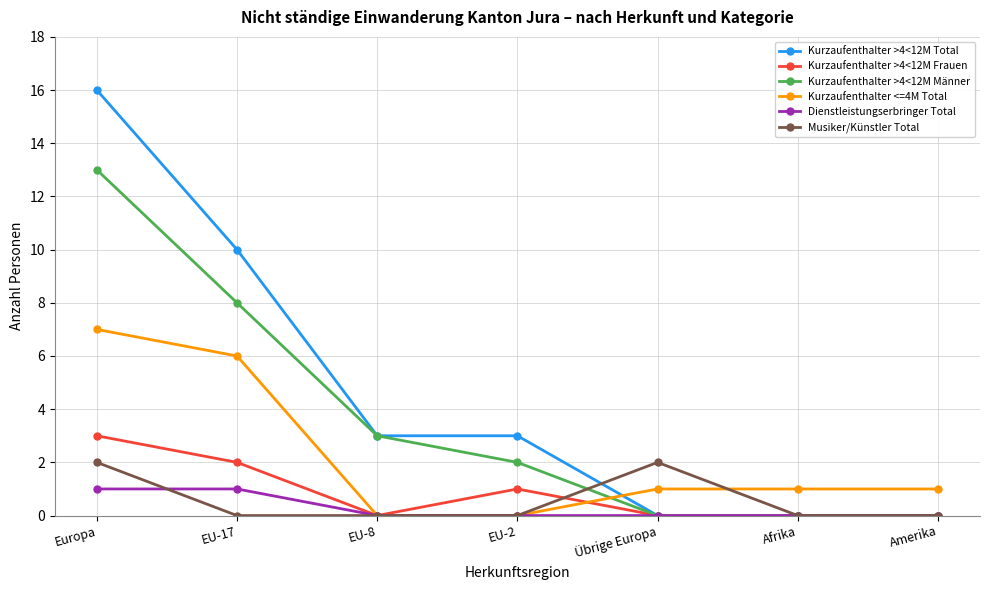

What is the label of the 2nd point from the right?

Afrika